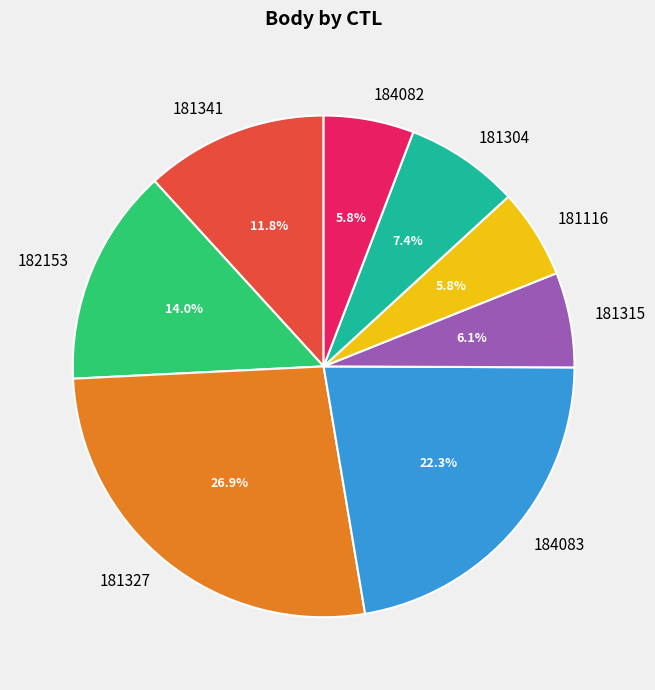

To the nearest percent, what is the difference between the largest and smallest slice percentages?

21%